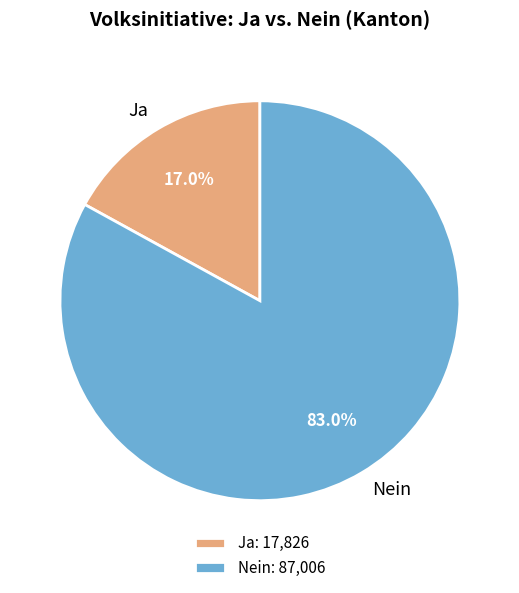

Is there a majority slice in this chart?

Yes